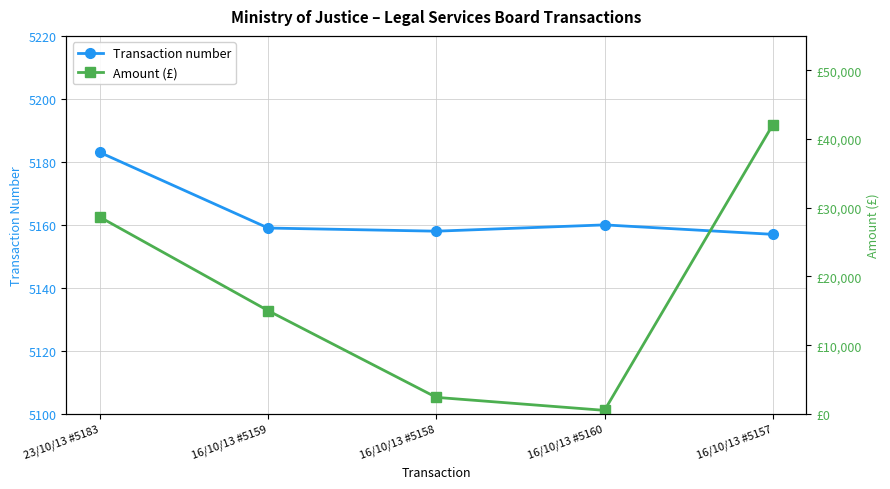

Is it true that Transaction number equals 5160 at 16/10/13 #5160?

True